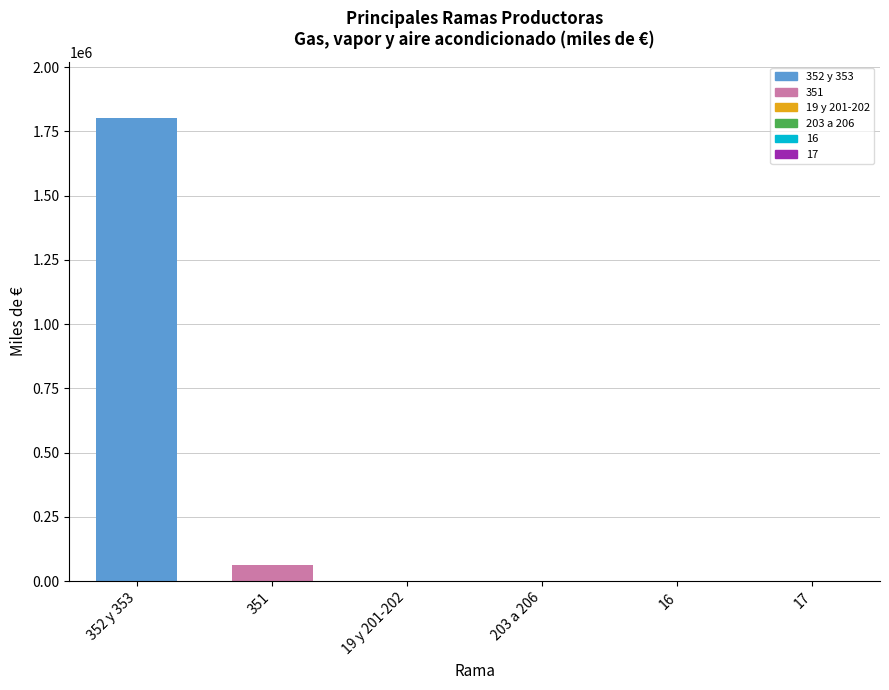

Which label corresponds to the largest value in the chart?

352 y 353